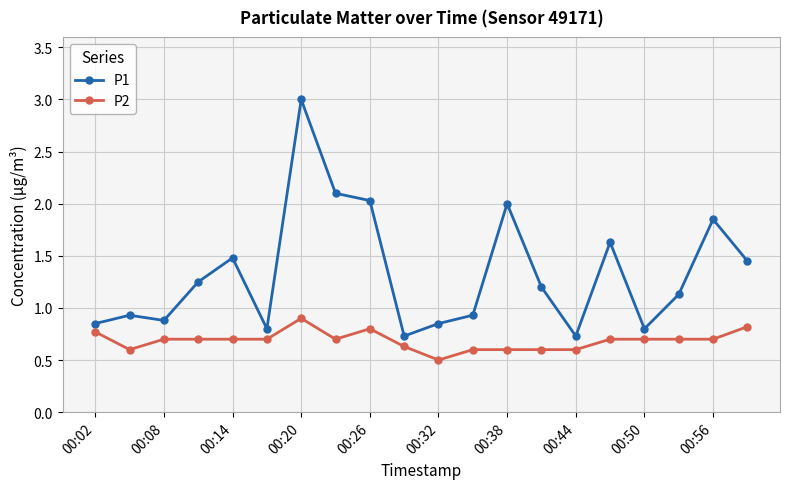

Which series has the widest spread of values?

P1